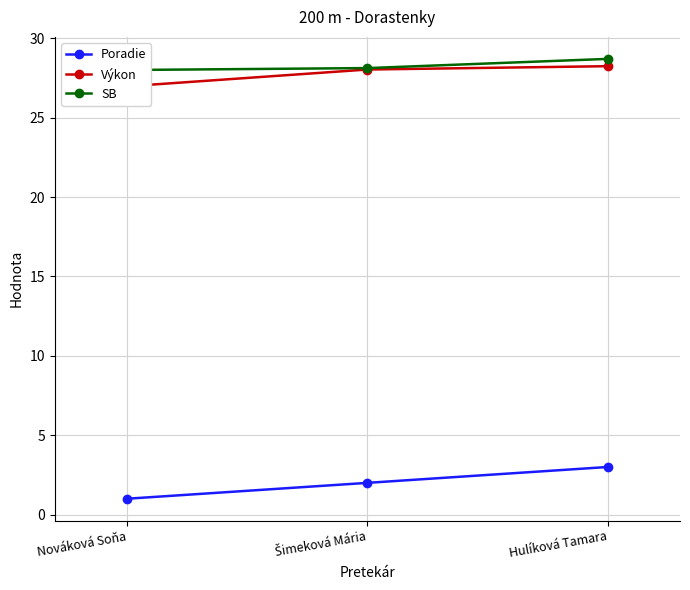

How many distinct data groups are displayed?

3